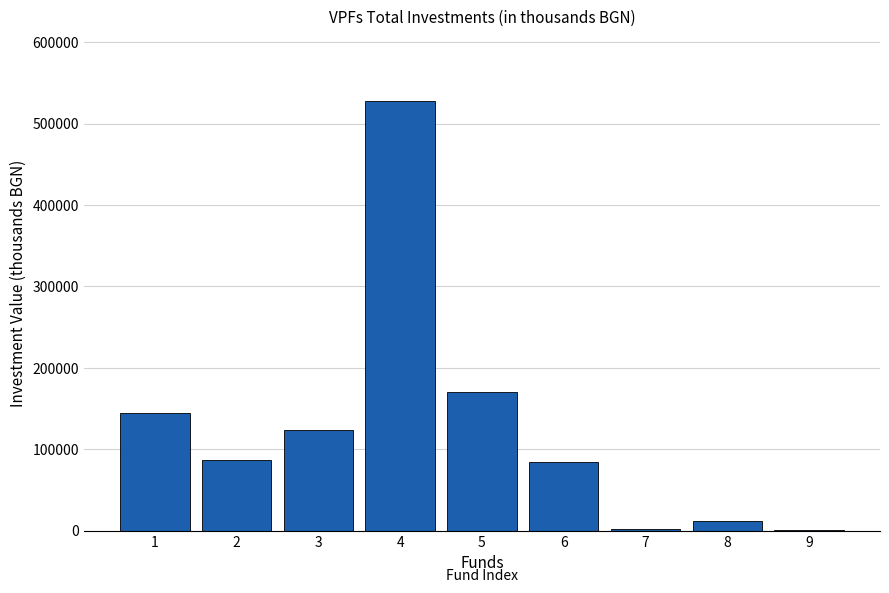

Is it true that the value at 4 is 830714?

False